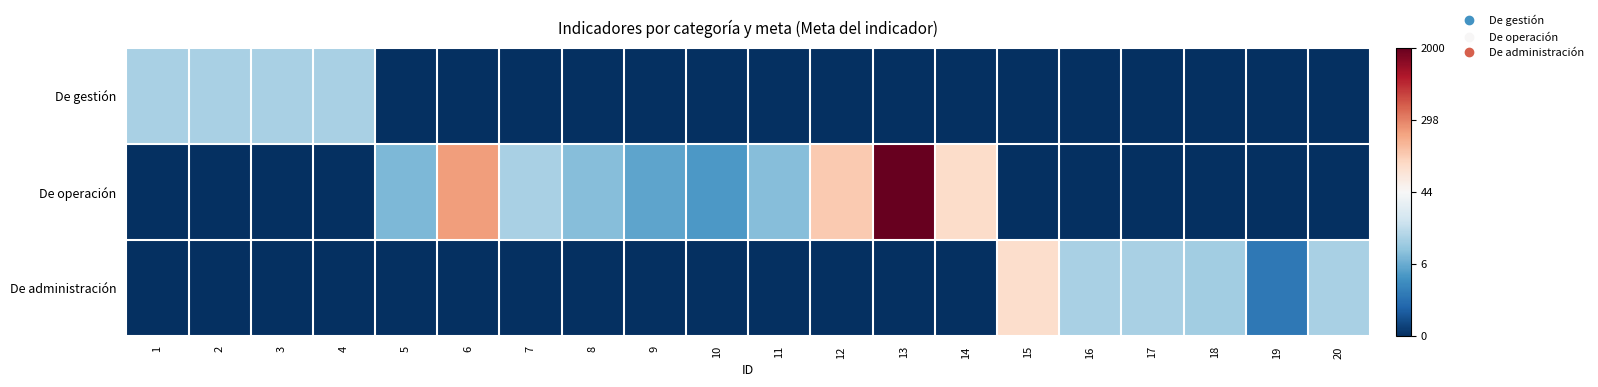

Which series has the largest total across all categories?

De operación